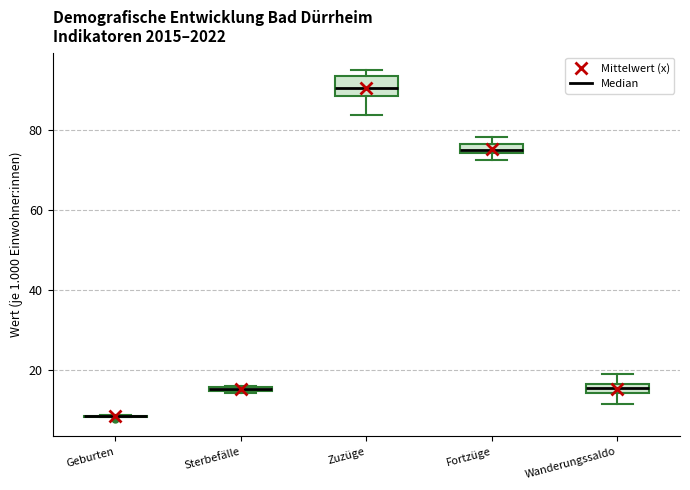

Which box is the tallest, from its lower edge to its upper edge?

Zuzüge